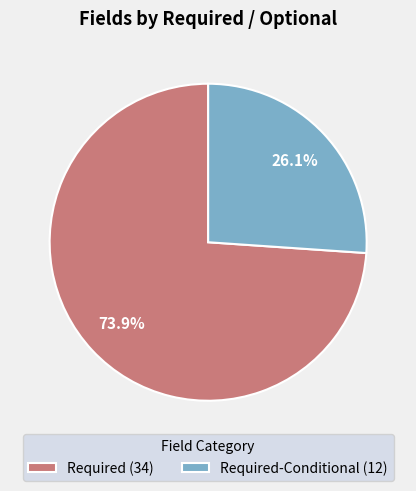

Is there any slice that represents more than half of the pie?

Yes